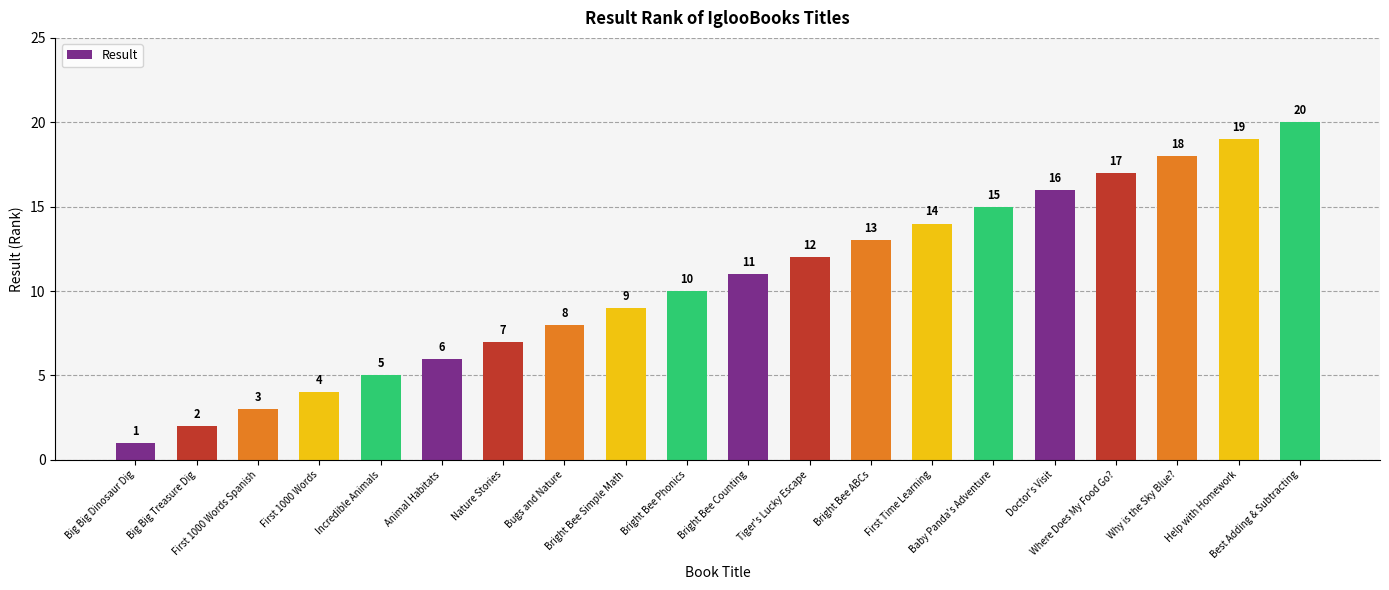

At which category does the chart reach its minimum across all series?

Big Big Dinosaur Dig